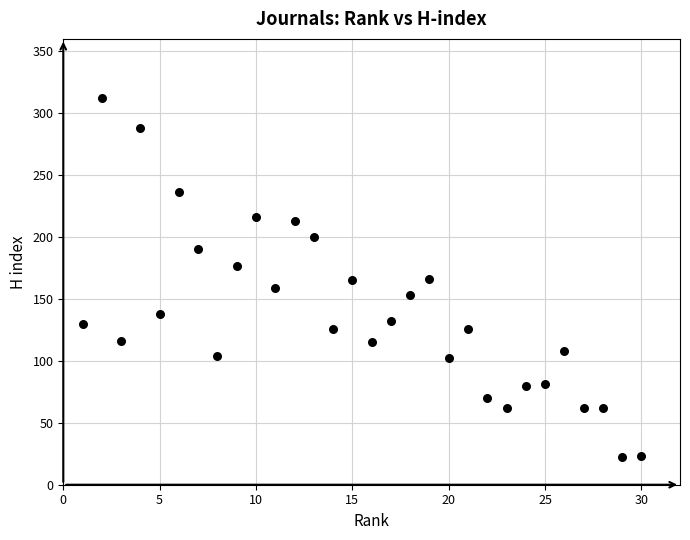

What is the range of X values (max minus min)?

29